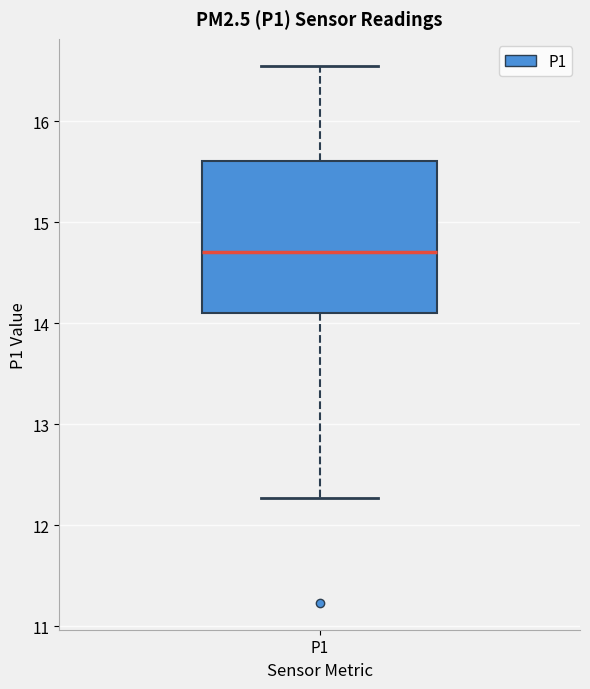

Read this box plot against the y-axis: the position of the median line, the range covered by the box, and the ends of both whiskers. The values are not printed on the chart, so give them approximately, as read against the axis.

median 14.7, box 14.1 to 15.6, whiskers 12.3 to 16.6